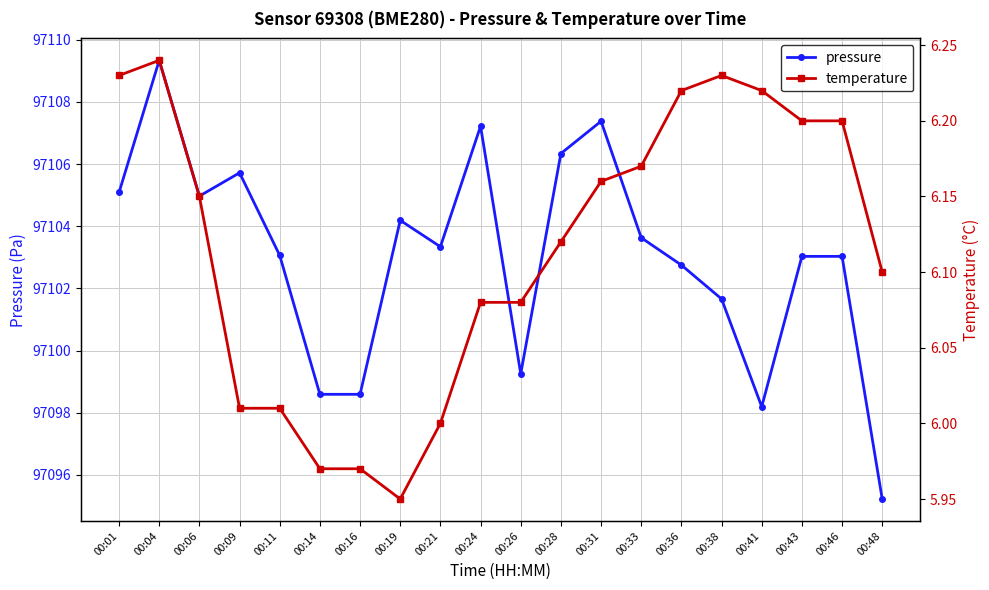

At which category is the sum across all series the highest?

00:04